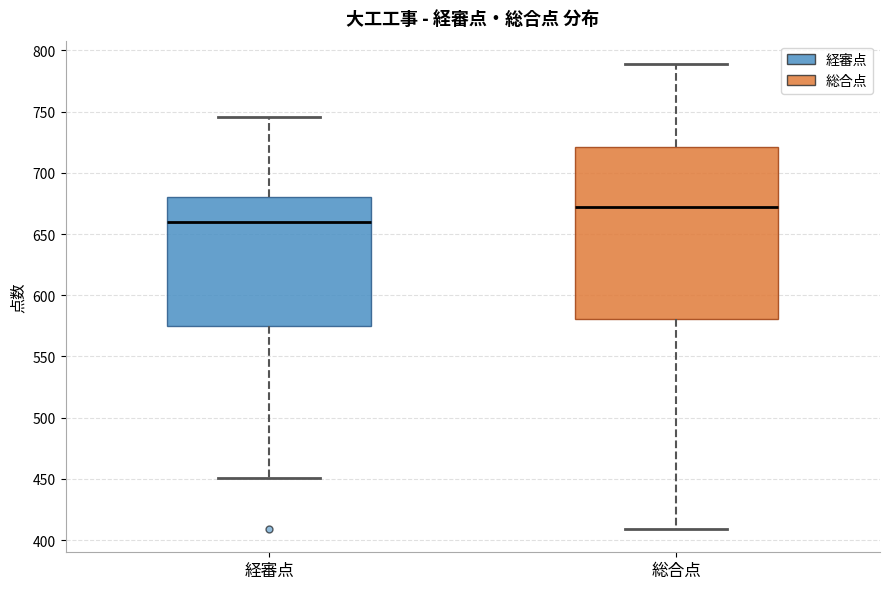

Which box has the highest median line?

総合点